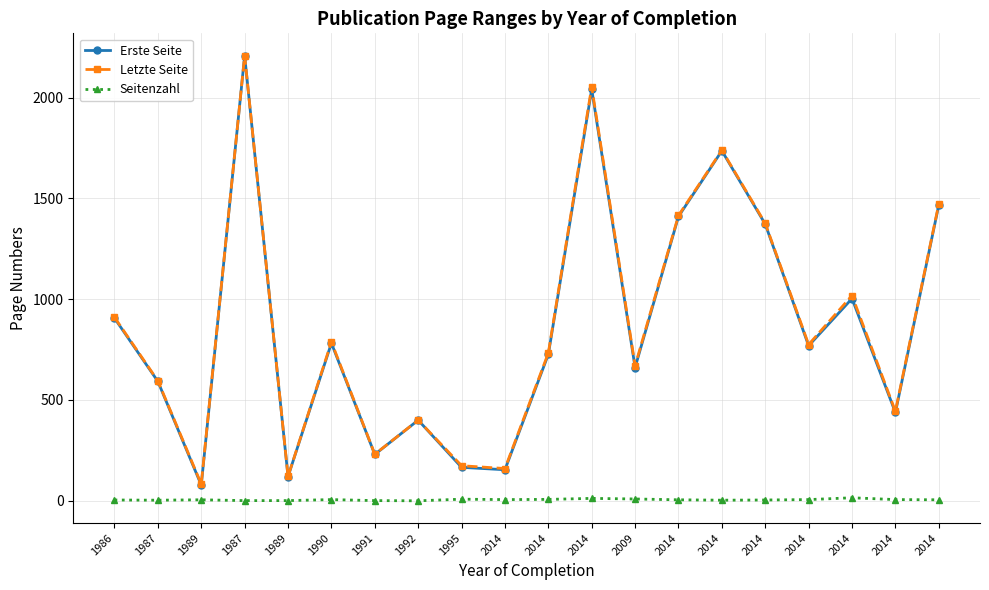

What are all the series names shown in the legend?

Erste Seite, Letzte Seite, Seitenzahl